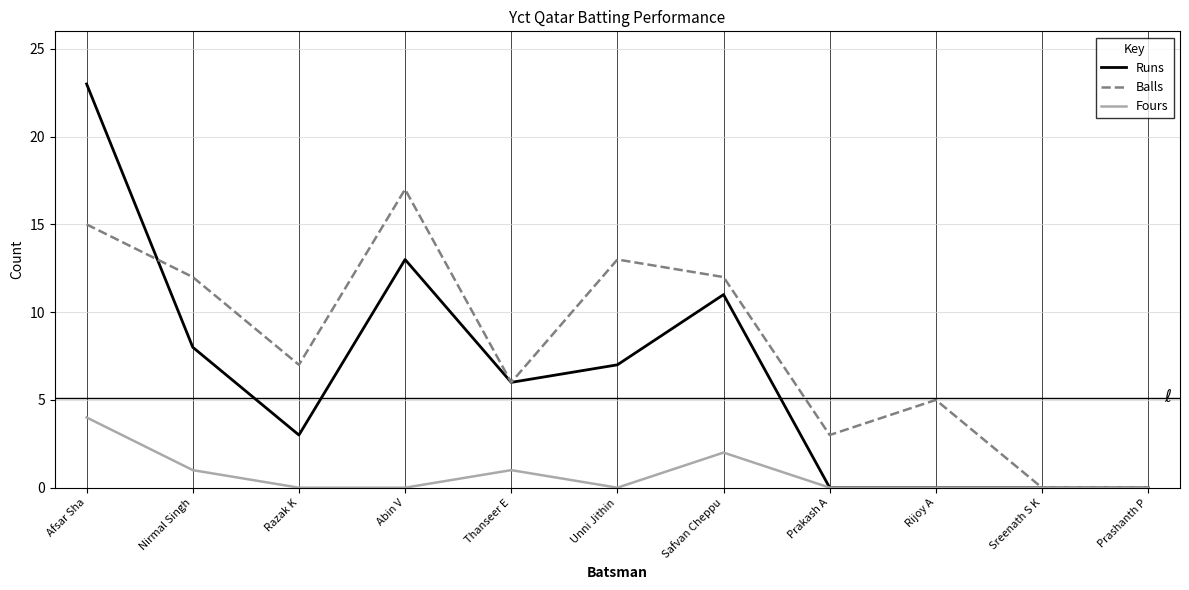

True or false: Balls has a value of 0 at Sreenath S K.

True